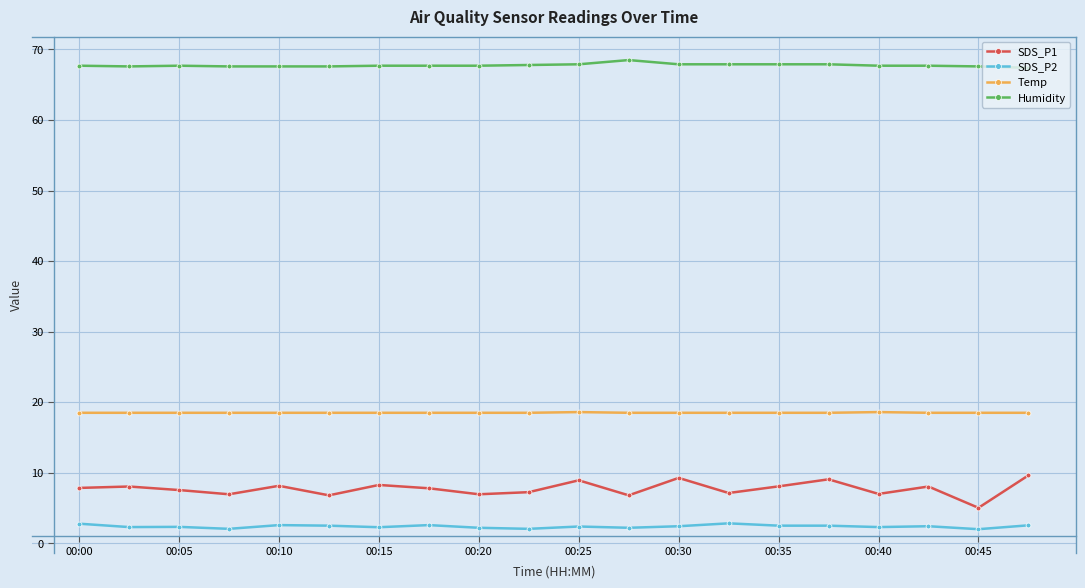

Which series has the widest spread of values?

SDS_P1